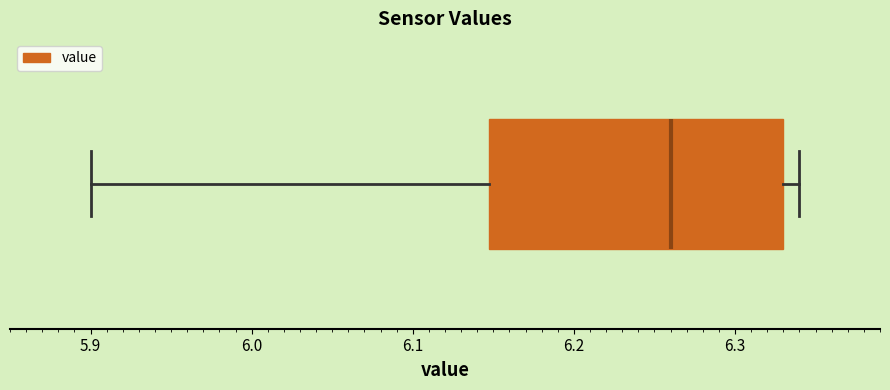

Transcribe this box plot: give where the median line is, the range the box spans, and where the two whiskers end, as read against the x-axis. The values are not printed on the chart, so give them approximately, as read against the axis.

median 6.26, box 6.15 to 6.33, whiskers 5.90 to 6.34